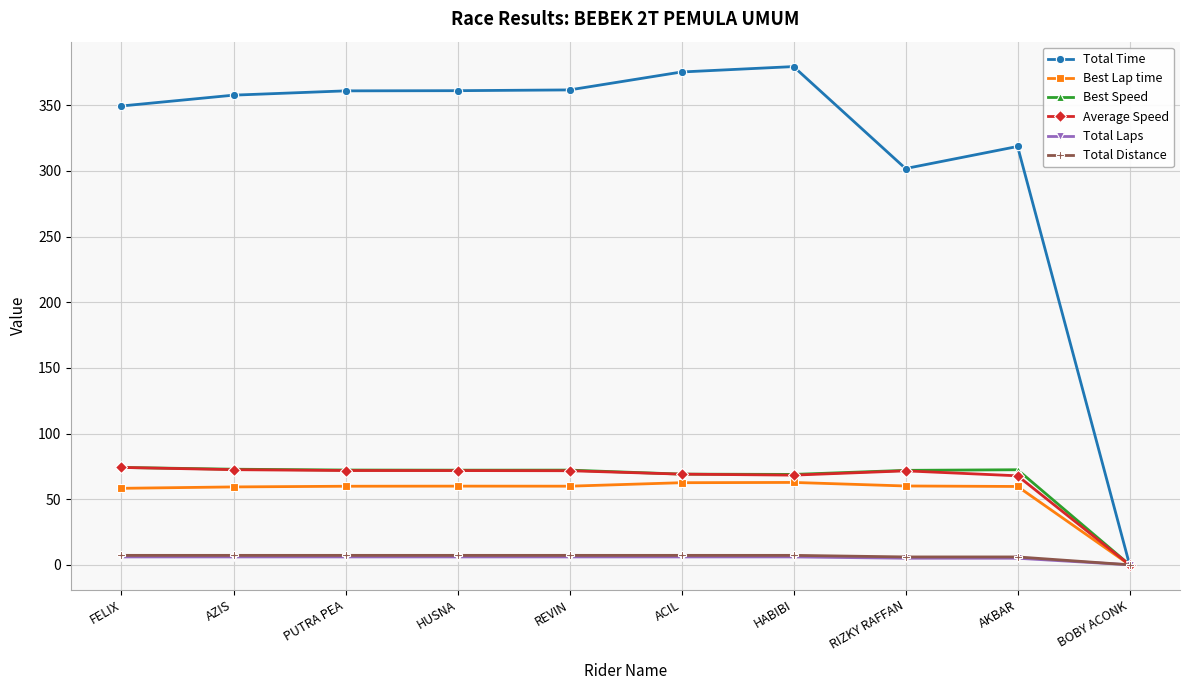

What is the label of the 5th point from the right?

ACIL